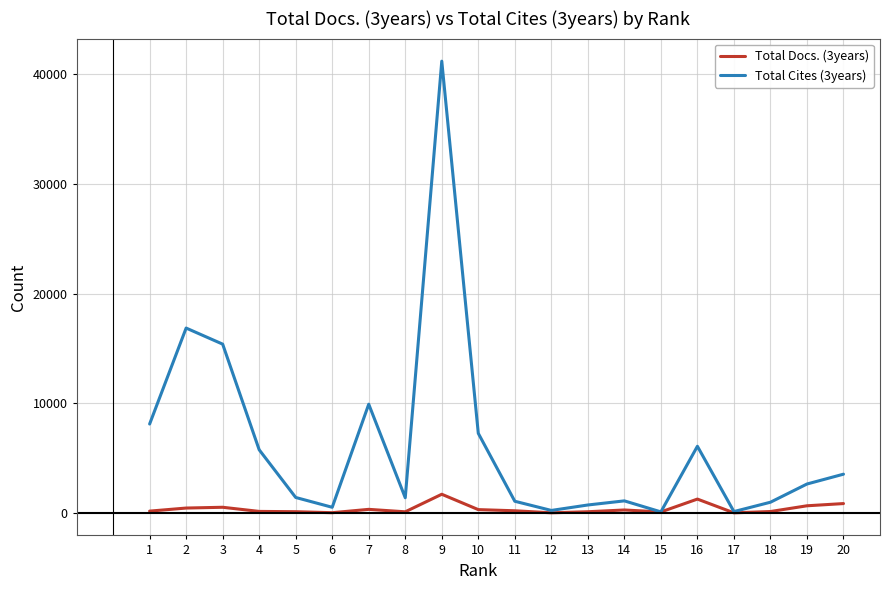

What is the spread (max minus min) of values at 2?

16401